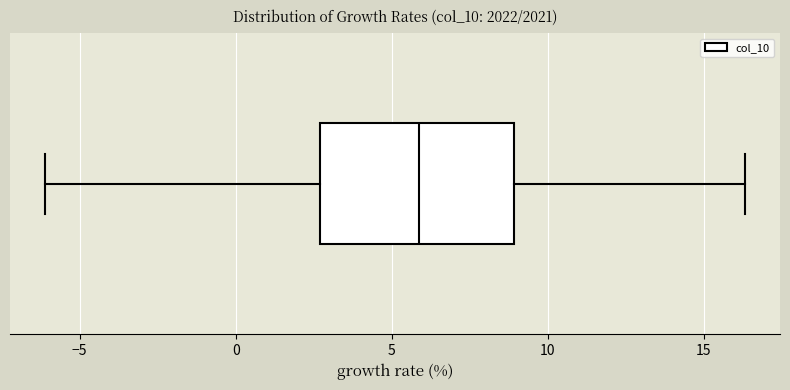

Where is the left edge of the box on the x-axis? The values are not printed on the chart, so give them approximately, as read against the axis.

2.5